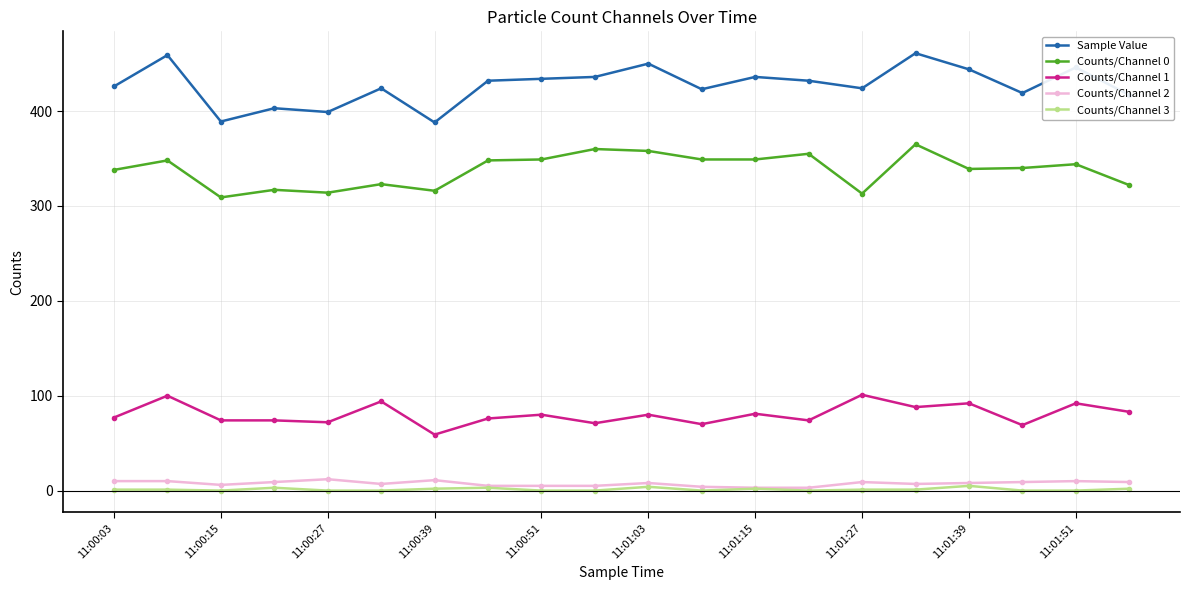

True or false: Counts/Channel 2 has more than 1 interior local peaks.

True